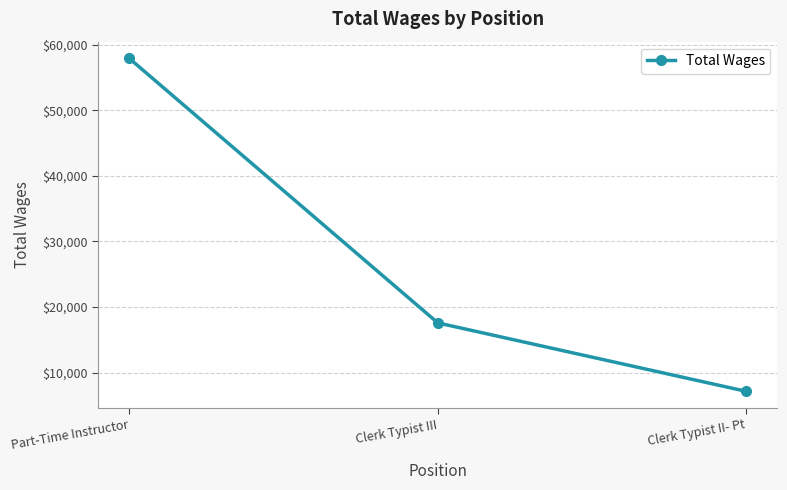

The value at Clerk Typist III is 28180. True or false?

False